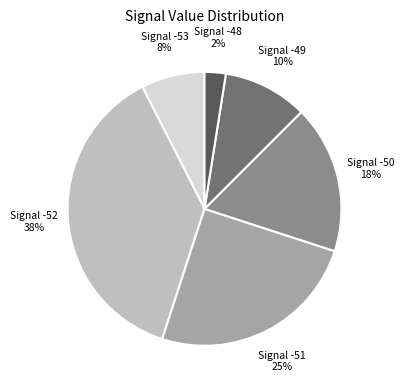

Is there a majority slice in this chart?

No